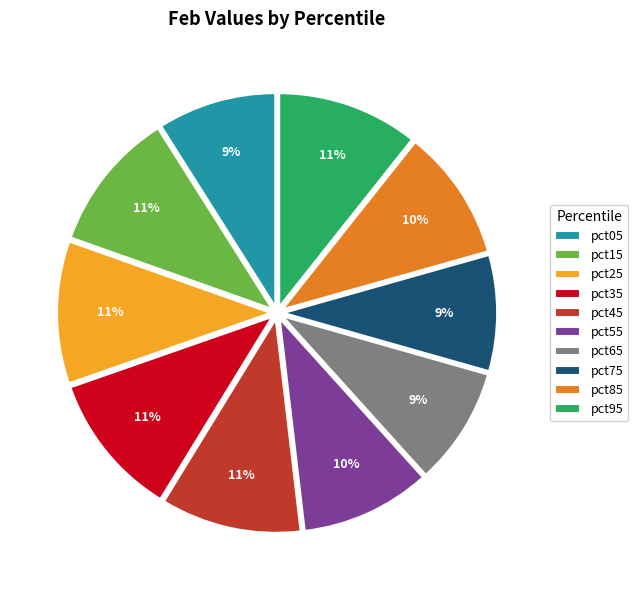

Do pct25 and pct65 together represent more than half of the pie?

No